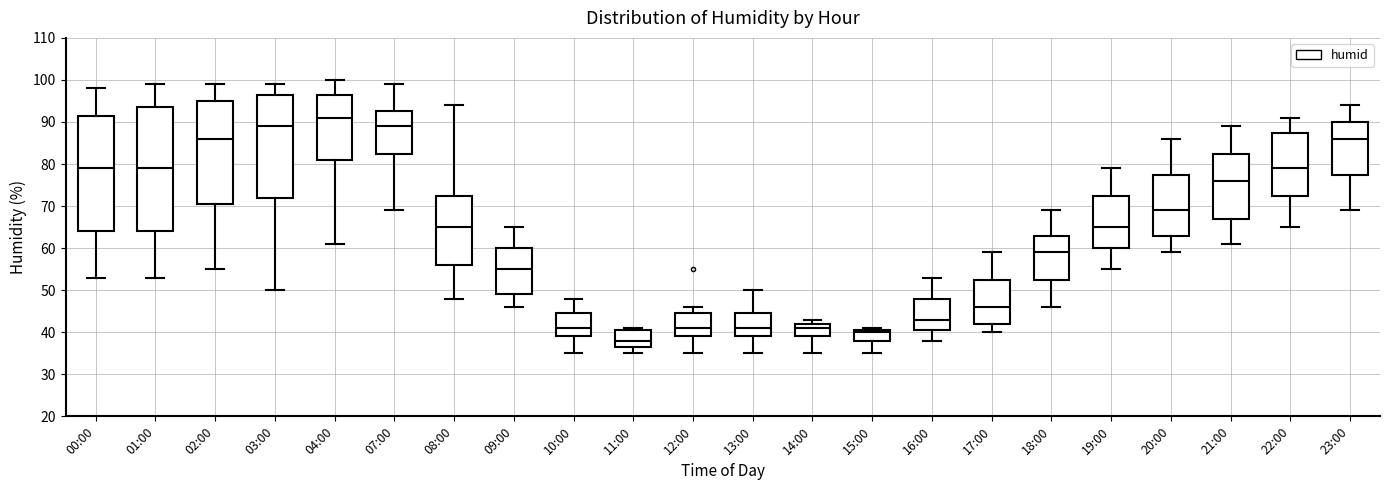

Reading left to right, transcribe this box plot: for each box, give where its median line is, the range the box spans, and where its two whiskers end, as read against the y-axis. The values are not printed on the chart, so give them approximately, as read against the axis.

00:00: median 79, box 64 to 92, whiskers 53 to 98
01:00: median 79, box 64 to 94, whiskers 53 to 99
02:00: median 86, box 71 to 95, whiskers 55 to 99
03:00: median 89, box 72 to 97, whiskers 50 to 99
04:00: median 91, box 81 to 97, whiskers 61 to 100
07:00: median 89, box 83 to 93, whiskers 69 to 99
08:00: median 65, box 56 to 73, whiskers 48 to 94
09:00: median 55, box 49 to 60, whiskers 46 to 65
10:00: median 41, box 39 to 45, whiskers 35 to 48
11:00: median 38, box 37 to 41, whiskers 35 to 41 (just above the box's upper edge)
12:00: median 41, box 39 to 45, whiskers 35 to 46
13:00: median 41, box 39 to 45, whiskers 35 to 50
14:00: median 41, box 39 to 42, whiskers 35 to 43
15:00: median 40, box 38 to 41, whiskers 35 to 41 (just above the box's upper edge)
16:00: median 43, box 41 to 48, whiskers 38 to 53
17:00: median 46, box 42 to 53, whiskers 40 to 59
18:00: median 59, box 53 to 63, whiskers 46 to 69
19:00: median 65, box 60 to 73, whiskers 55 to 79
20:00: median 69, box 63 to 78, whiskers 59 to 86
21:00: median 76, box 67 to 83, whiskers 61 to 89
22:00: median 79, box 73 to 88, whiskers 65 to 91
23:00: median 86, box 78 to 90, whiskers 69 to 94